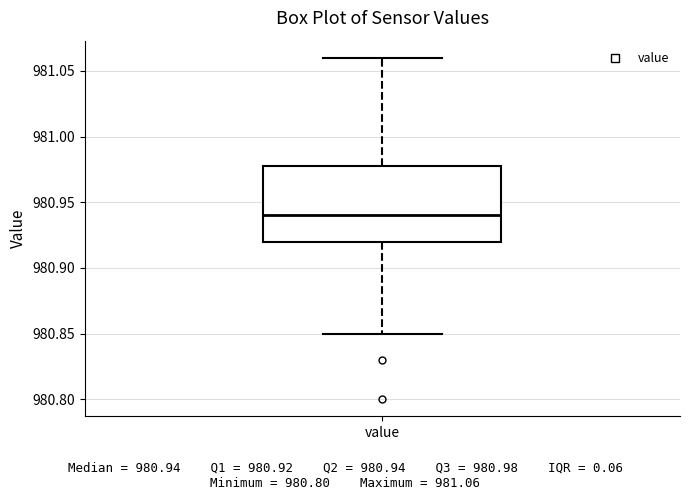

Read this box plot against the y-axis: the position of the median line, the range covered by the box, and the ends of both whiskers. The values are not printed on the chart, so give them approximately, as read against the axis.

median 980.94, box 980.92 to 980.98, whiskers 980.85 to 981.06